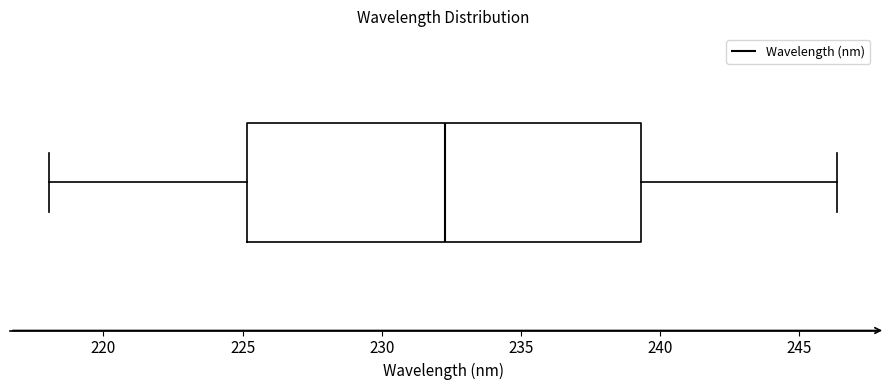

Transcribe this box plot: give where the median line is, the range the box spans, and where the two whiskers end, as read against the x-axis. The values are not printed on the chart, so give them approximately, as read against the axis.

median 232.5, box 225.0 to 239.5, whiskers 218.0 to 246.5